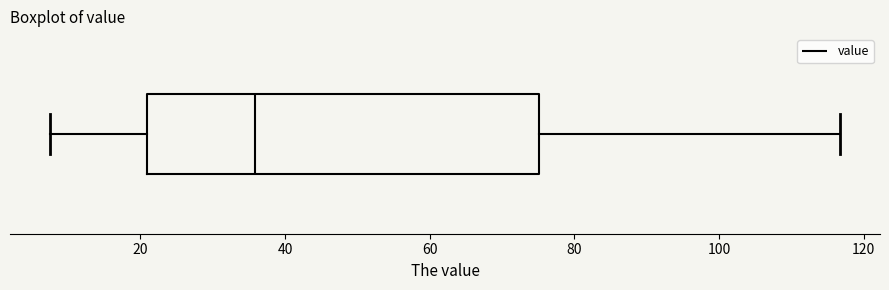

Where does the right whisker of the box end on the x-axis? The values are not printed on the chart, so give them approximately, as read against the axis.

116